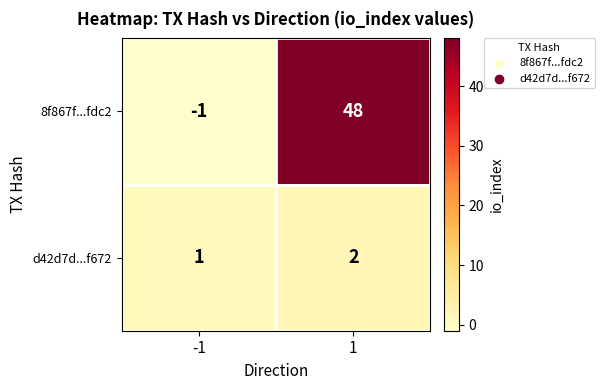

Which series has the largest range (max minus min)?

8f867f...fdc2